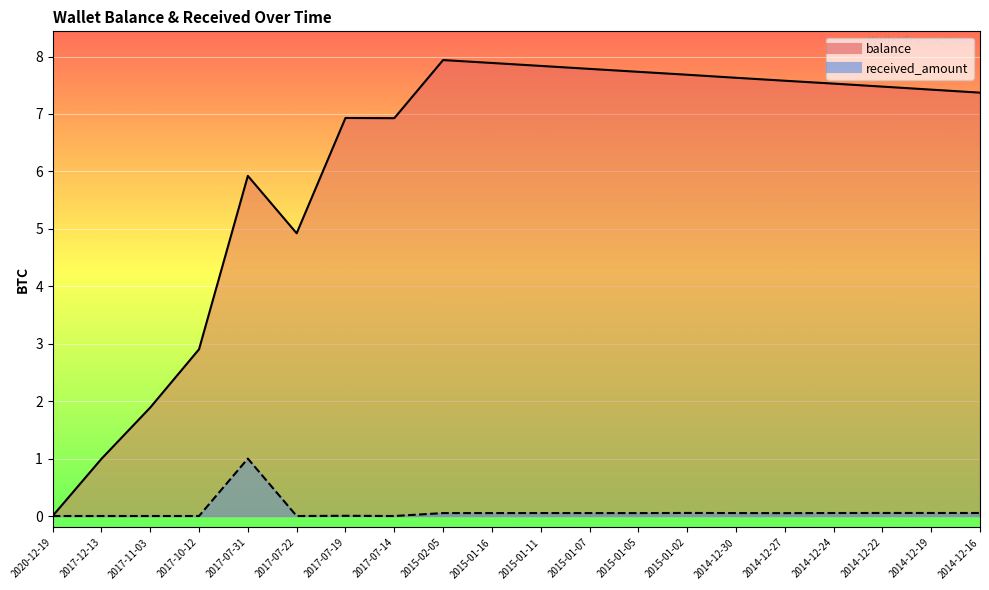

True or false: received_amount has more than 2 interior local peaks.

True